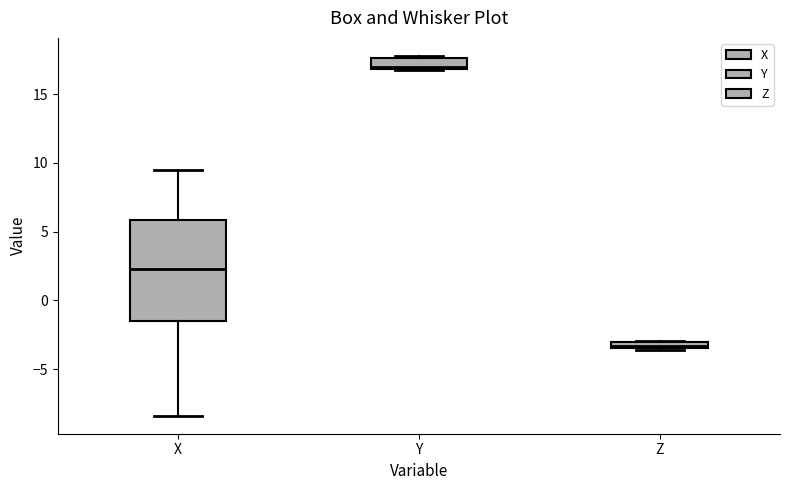

Which box has the lowest median line?

Z